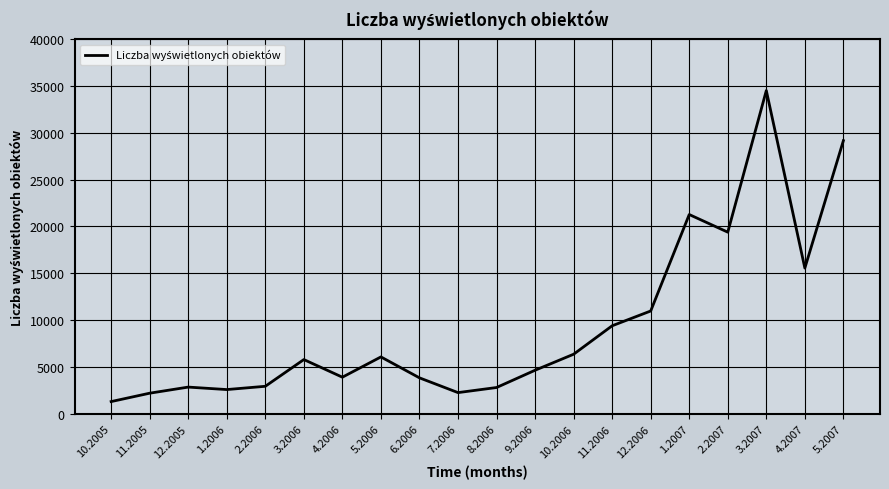

What is the difference between the maximum and minimum values?

33196